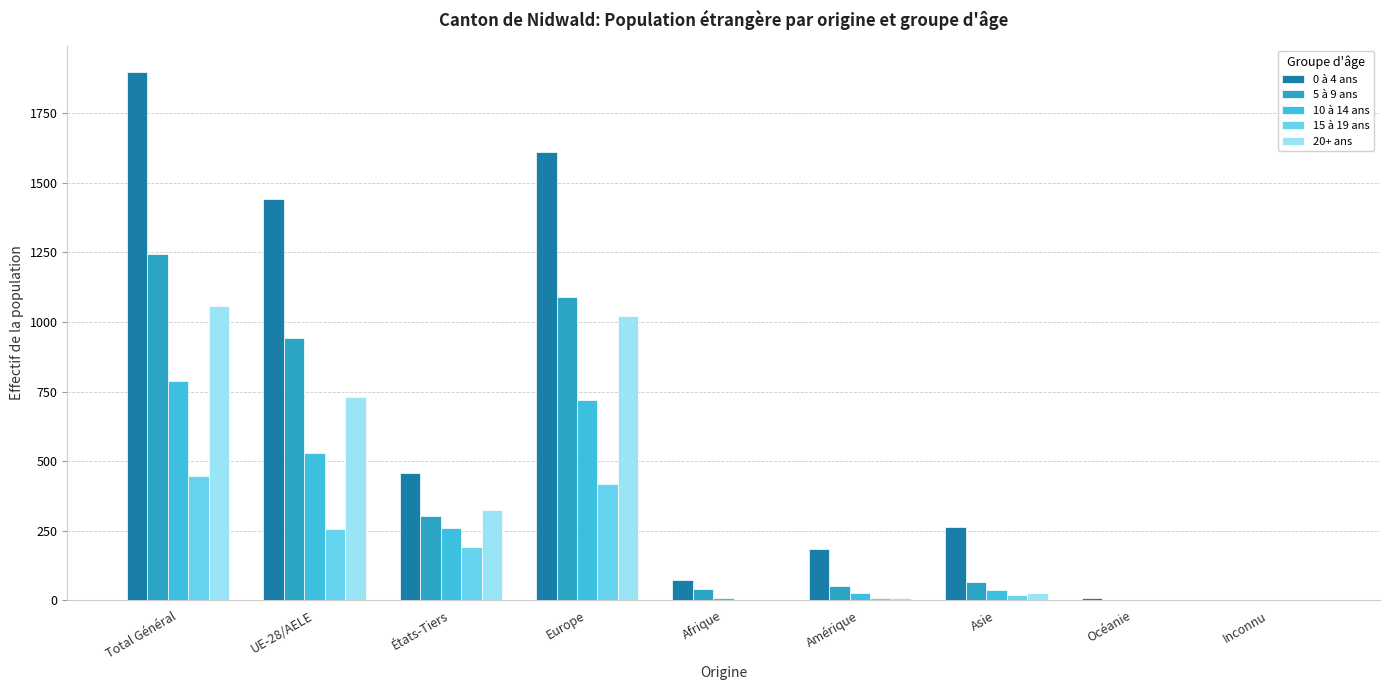

What is the total value across all series at Europe?

4856